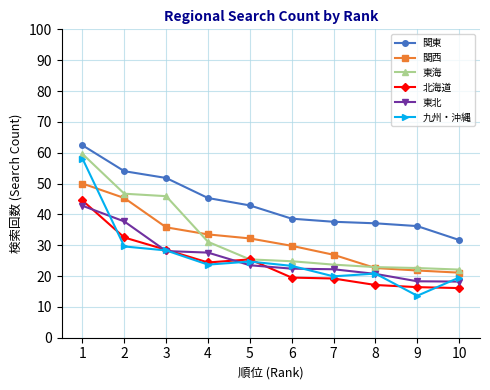

How many interior local valleys does the 九州・沖縄 series have?

3